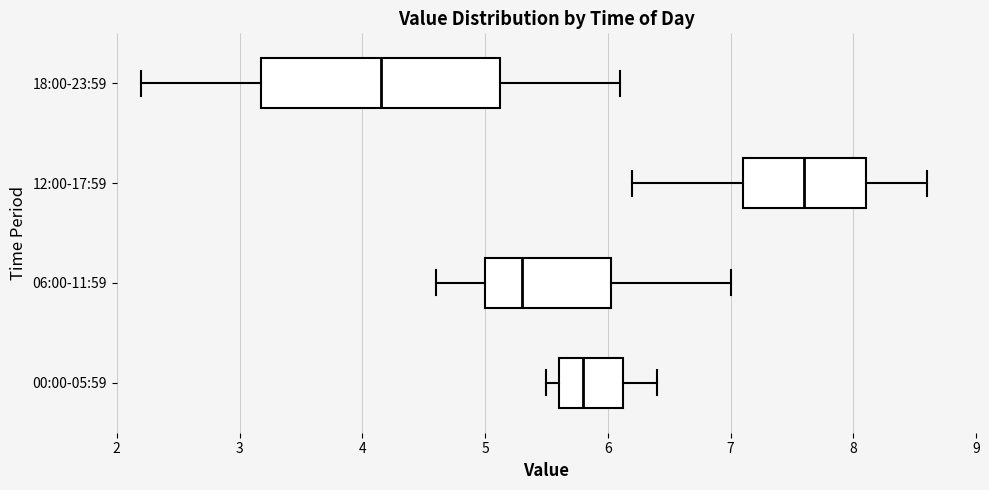

Which box is the widest, from its left edge to its right edge?

18:00-23:59